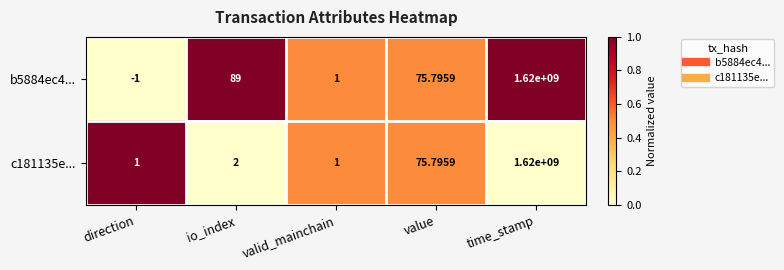

At which label does b5884ec4... first exceed 75?

io_index